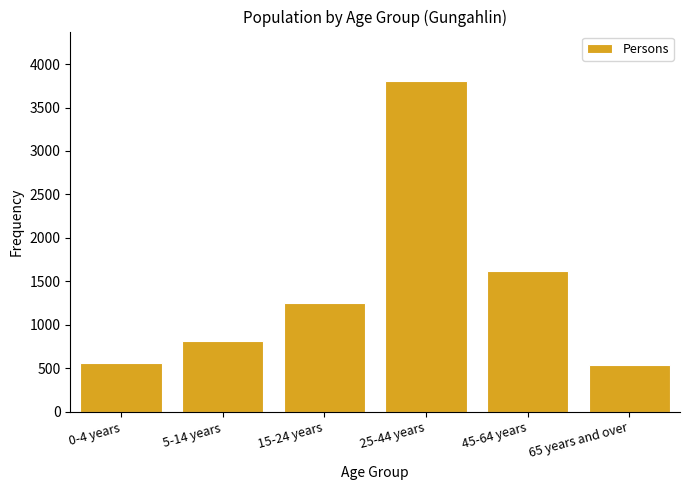

Reading right to left, transcribe all the data shown in this chart.

65 years and over=538	45-64 years=1623	25-44 years=3803	15-24 years=1252	5-14 years=810	0-4 years=560